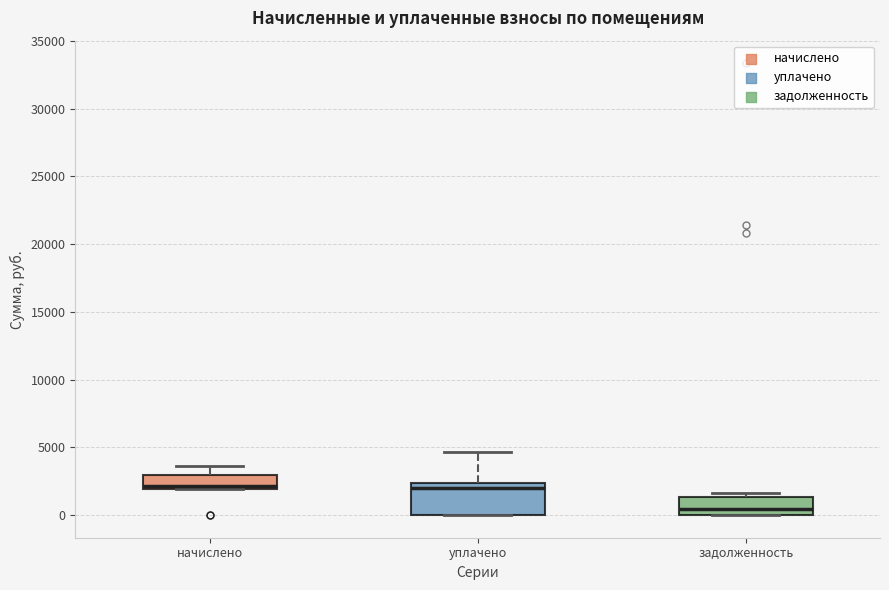

Reading left to right, transcribe this box plot: for each box, give where its median line is, the range the box spans, and where its two whiskers end, as read against the y-axis. The values are not printed on the chart, so give them approximately, as read against the axis.

начислено: median 2000 (just above the box's lower edge), box 2000 to 3000, whiskers 2000 to 3500
уплачено: median 2000, box 0 to 2500, whiskers 0 to 4500
задолженность: median 500, box 0 to 1500, whiskers 0 to 1500 (just above the box's upper edge)